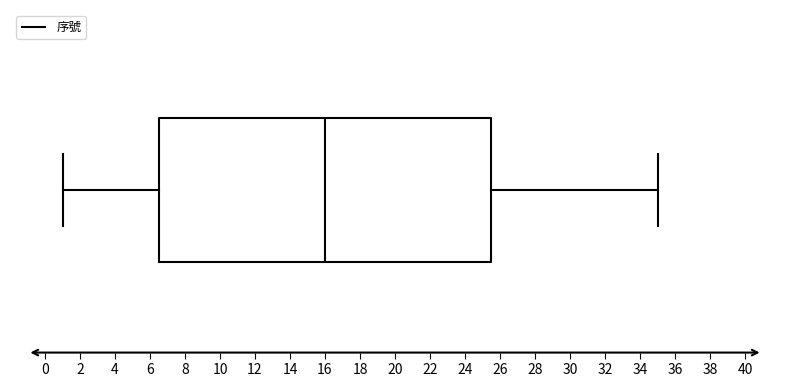

Read this box plot against the x-axis: the position of the median line, the range covered by the box, and the ends of both whiskers. The values are not printed on the chart, so give them approximately, as read against the axis.

median 16.0, box 6.6 to 25.6, whiskers 1.0 to 35.0